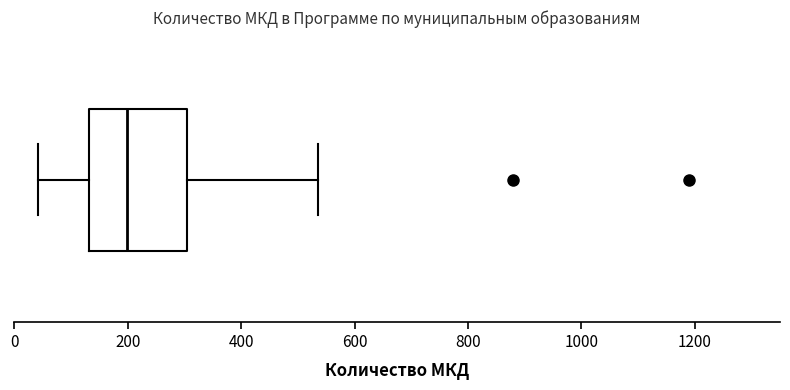

Where does the left whisker of the box end on the x-axis? The values are not printed on the chart, so give them approximately, as read against the axis.

40